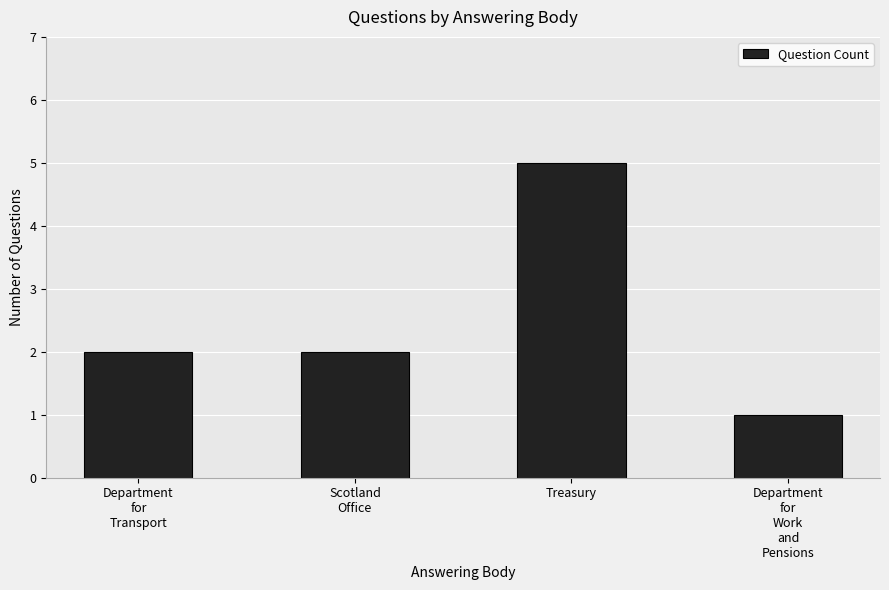

Are the bars grouped side by side (vs. stacked)?

No